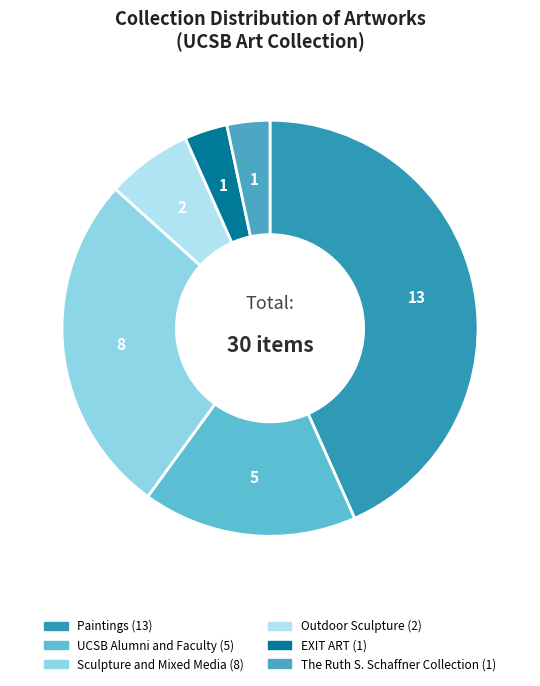

Does any single category account for the majority?

No